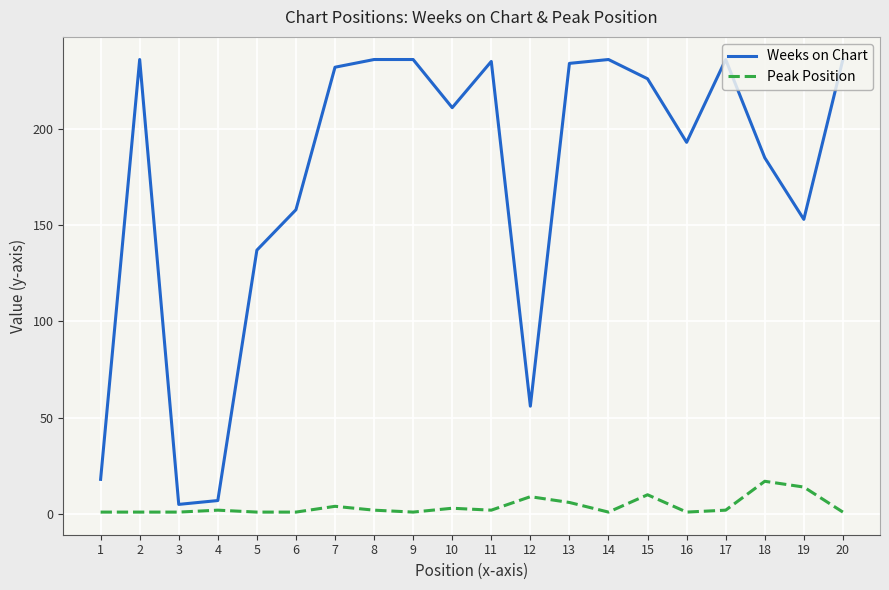

Is it true that Weeks on Chart equals 146 at 13?

False